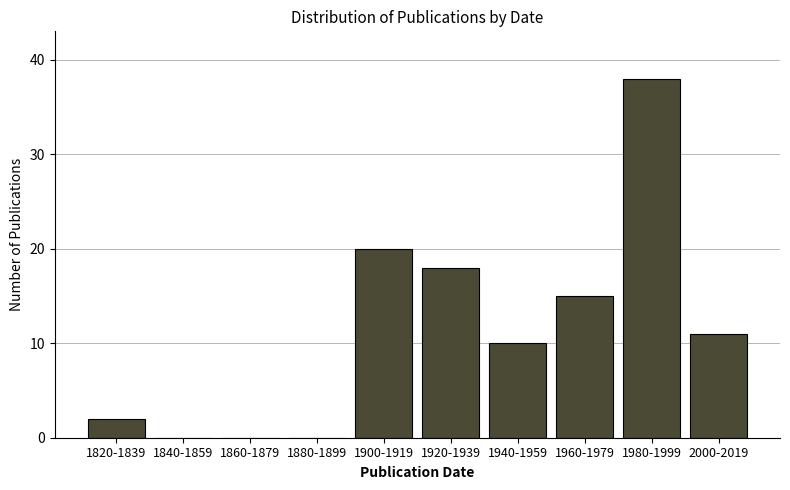

Reading left to right, extract all data points from this chart.

1820-1839=2	1840-1859=0	1860-1879=0	1880-1899=0	1900-1919=20	1920-1939=18	1940-1959=10	1960-1979=15	1980-1999=38	2000-2019=11